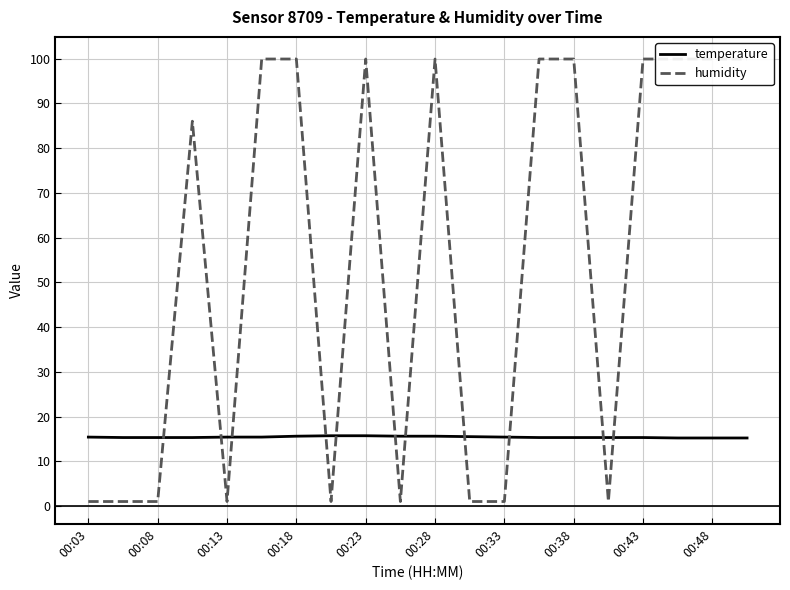

True or false: temperature has a value of 20.3 at 00:28.

False